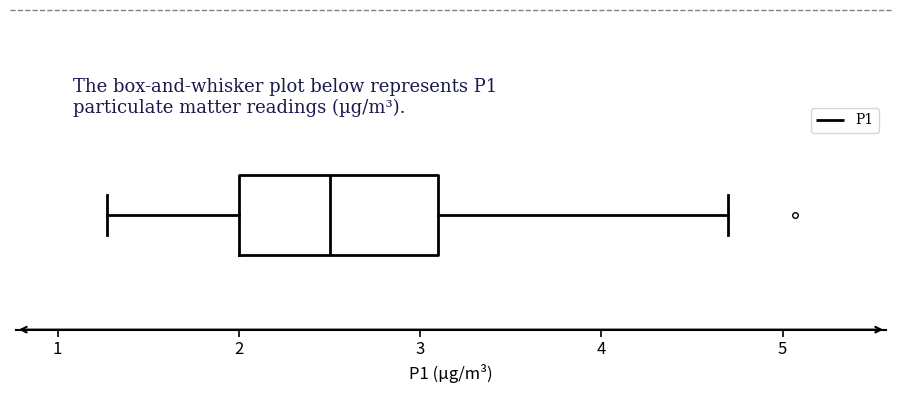

Read this box plot against the x-axis: the position of the median line, the range covered by the box, and the ends of both whiskers. The values are not printed on the chart, so give them approximately, as read against the axis.

median 2.5, box 2.0 to 3.1, whiskers 1.3 to 4.7